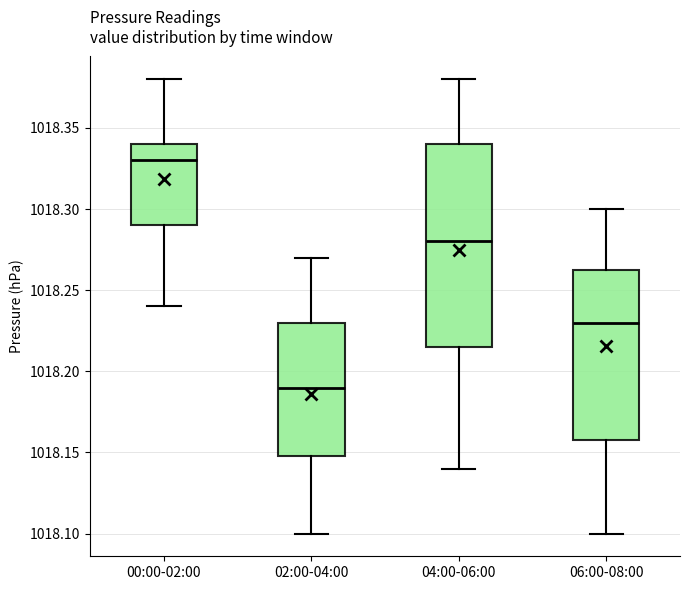

Which box is the tallest, from its lower edge to its upper edge?

04:00-06:00